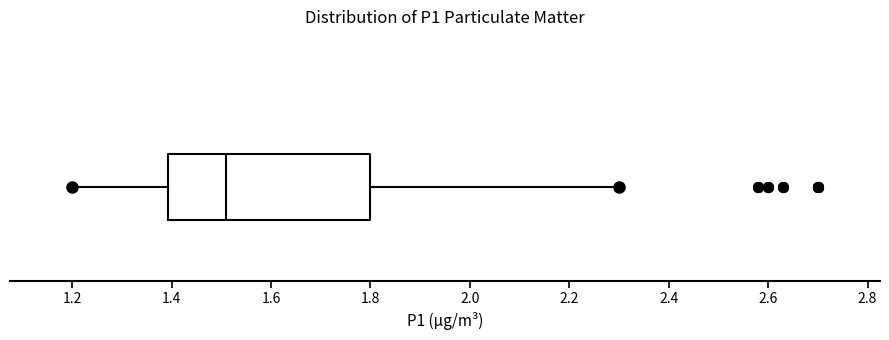

Read this box plot against the x-axis: the position of the median line, the range covered by the box, and the ends of both whiskers. The values are not printed on the chart, so give them approximately, as read against the axis.

median 1.52, box 1.40 to 1.80, whiskers 1.20 to 2.30